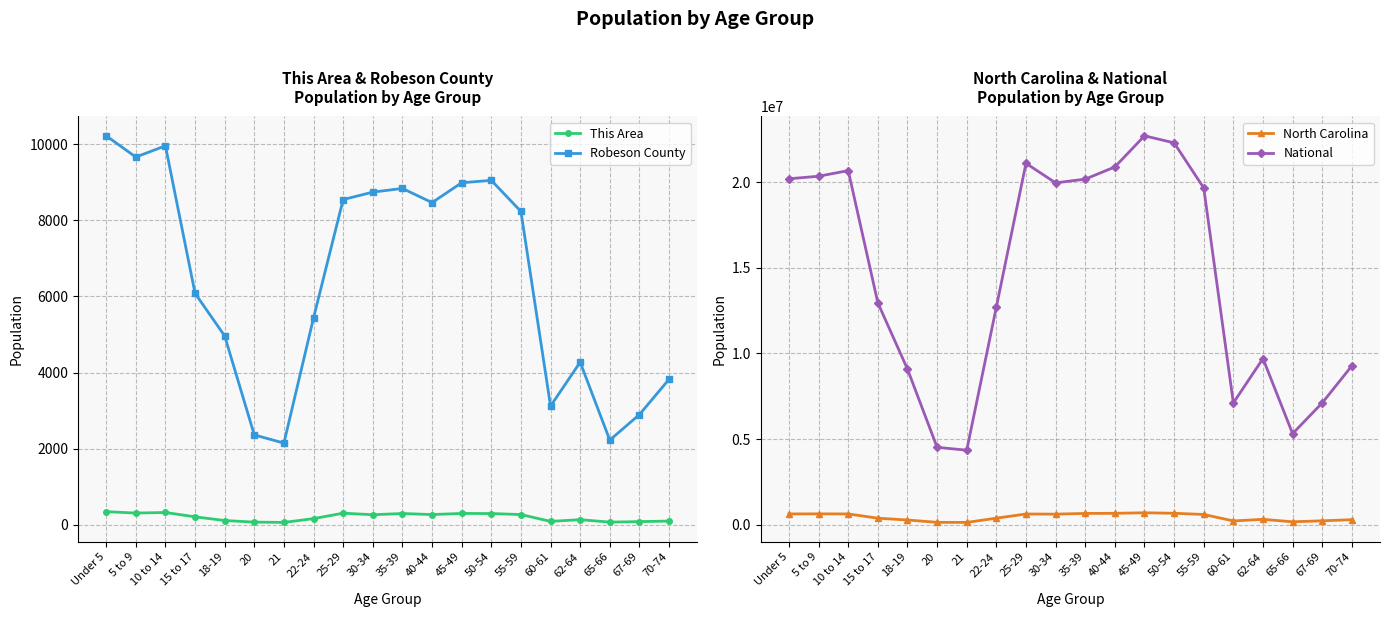

True or false: National has a value of 22298125 at 50-54.

True